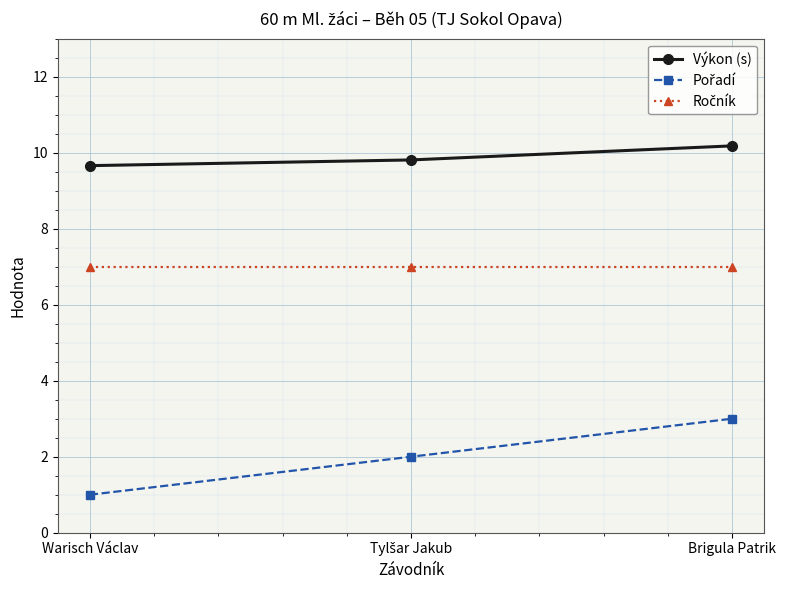

At which category does the chart reach its minimum across all series?

Warisch Václav